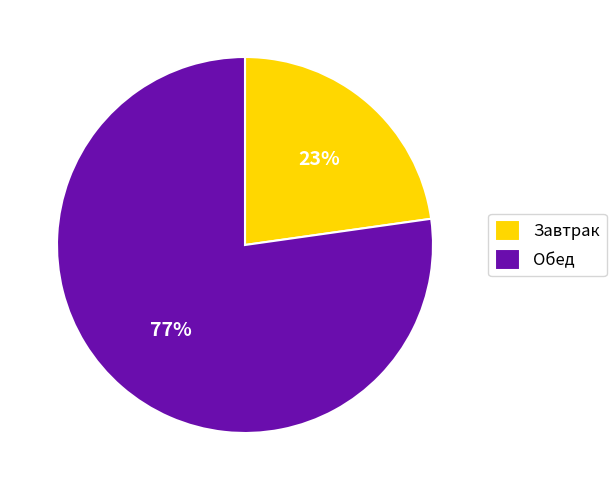

Combined, do Завтрак and Обед account for over 50%?

Yes